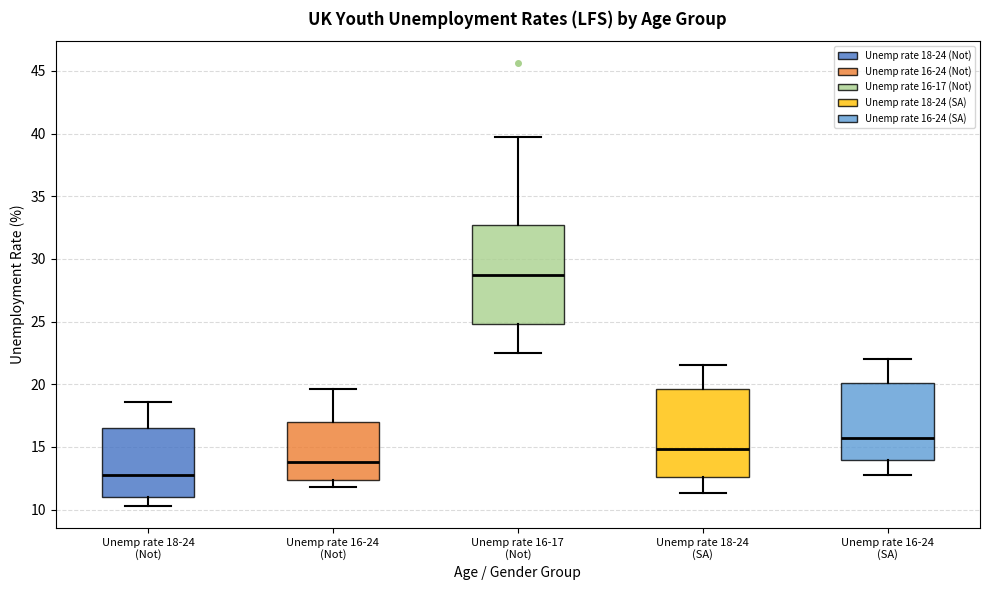

Comparing the boxes themselves (not the whiskers), which one is the tallest?

Unemp rate 16-17 (Not)